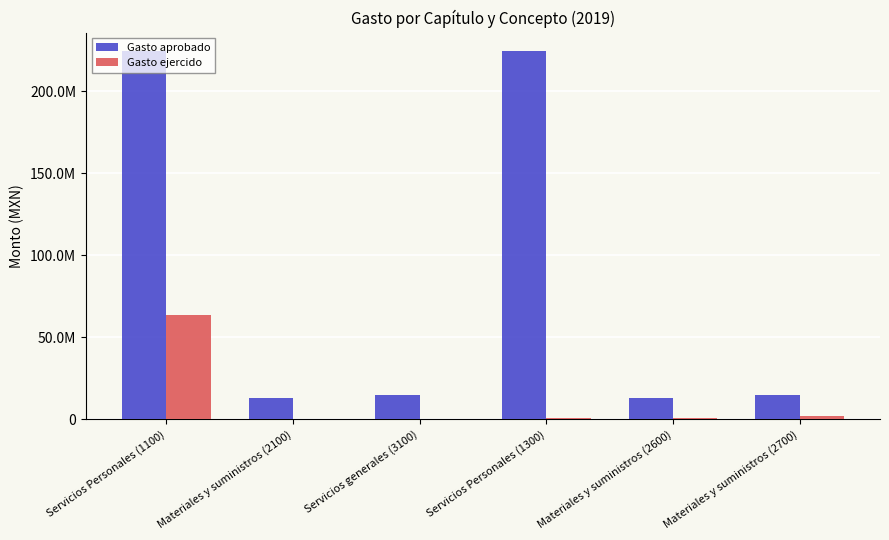

At which label does Gasto ejercido first exceed 1046773?

Servicios Personales (1100)